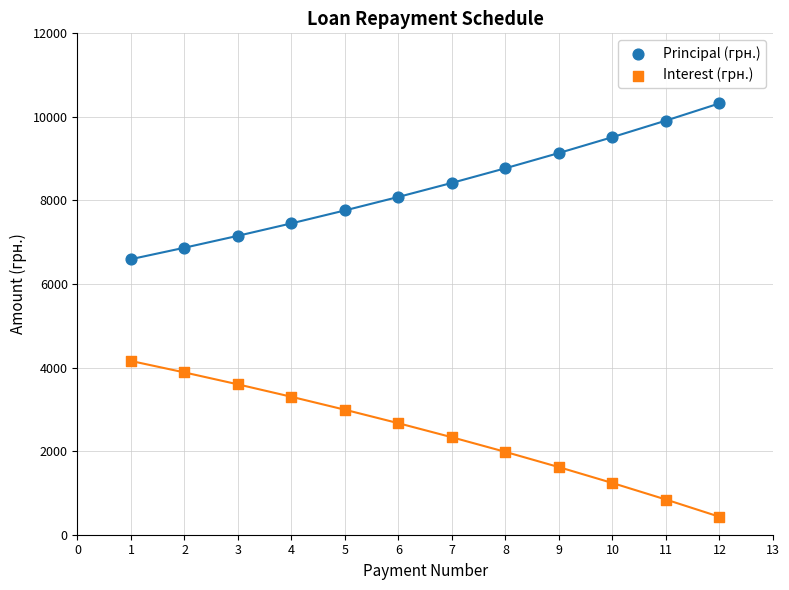

Which series reaches the minimum Y coordinate?

Interest (грн.)